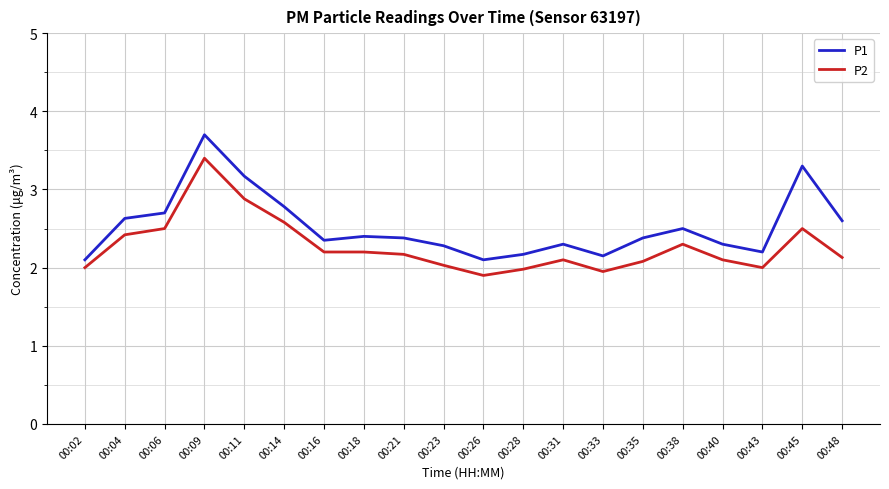

What are all the series names shown in the legend?

P1, P2